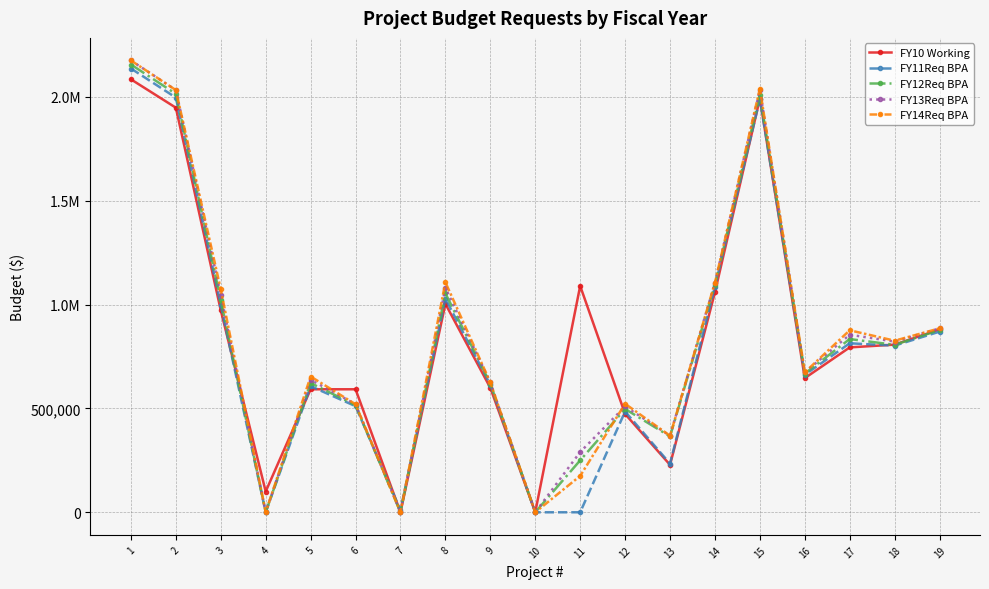

What is the greatest value displayed?

2174775.4